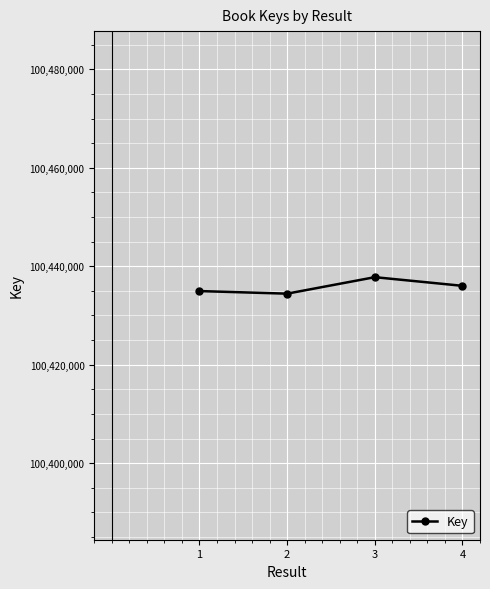

What is the value of the 4th point from the left?

100436025